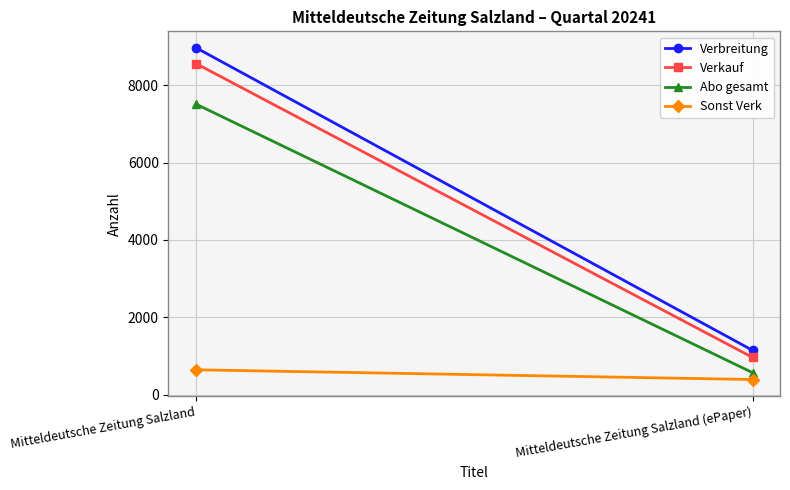

Reading left to right, extract all data points from this chart.

Verbreitung: 8963	1148
Verkauf: 8555	965
Abo gesamt: 7507	571
Sonst Verk: 645	394